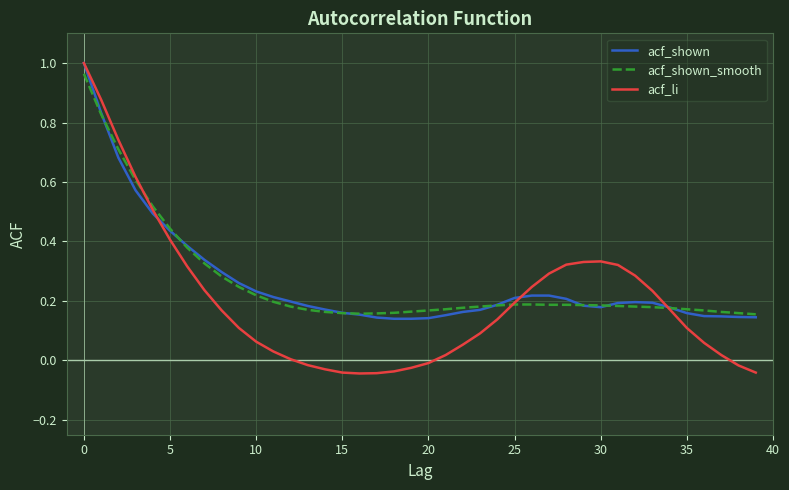

How many series are shown in this chart?

3